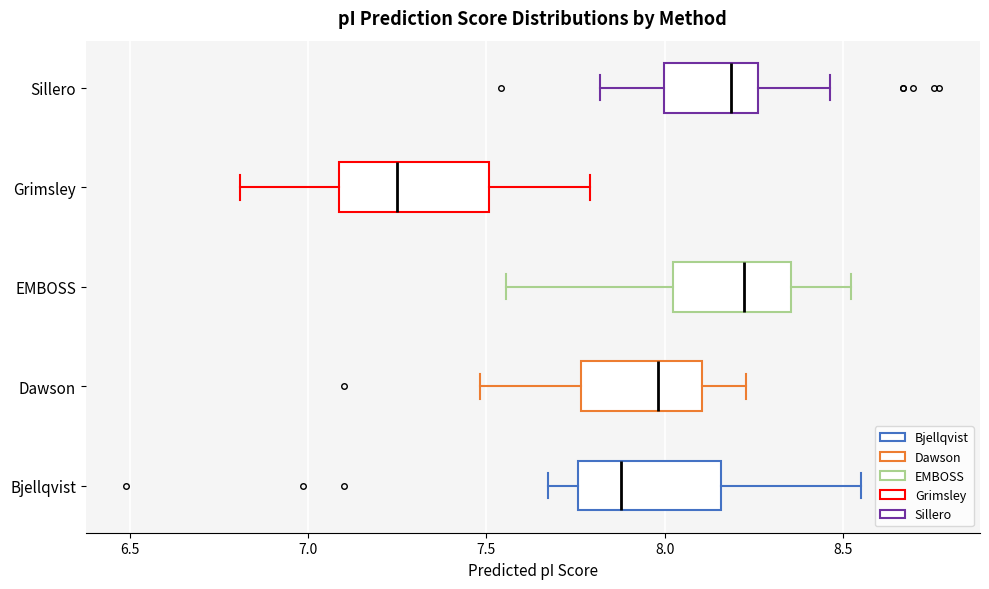

Which box has the furthest to the left median line?

Grimsley